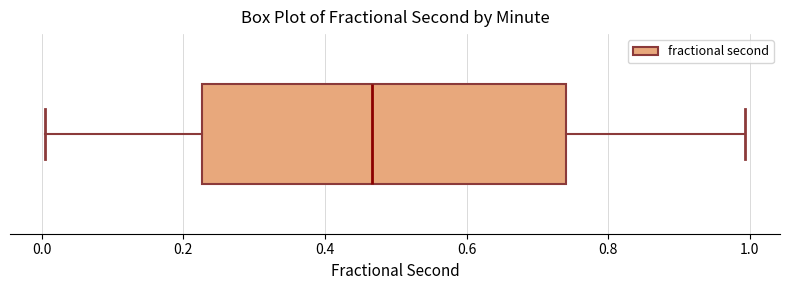

Transcribe this box plot: give where the median line is, the range the box spans, and where the two whiskers end, as read against the x-axis. The values are not printed on the chart, so give them approximately, as read against the axis.

median 0.46, box 0.22 to 0.74, whiskers 0.00 to 1.00